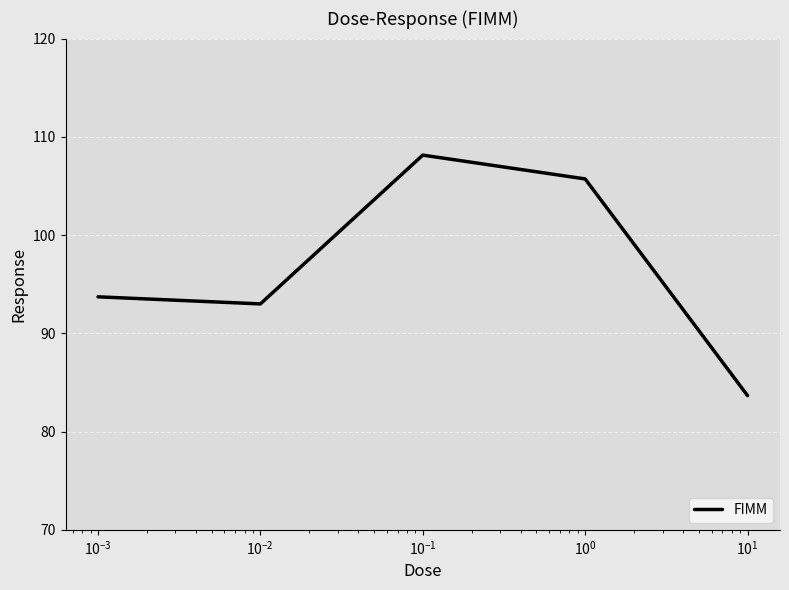

What is the average value?

96.8